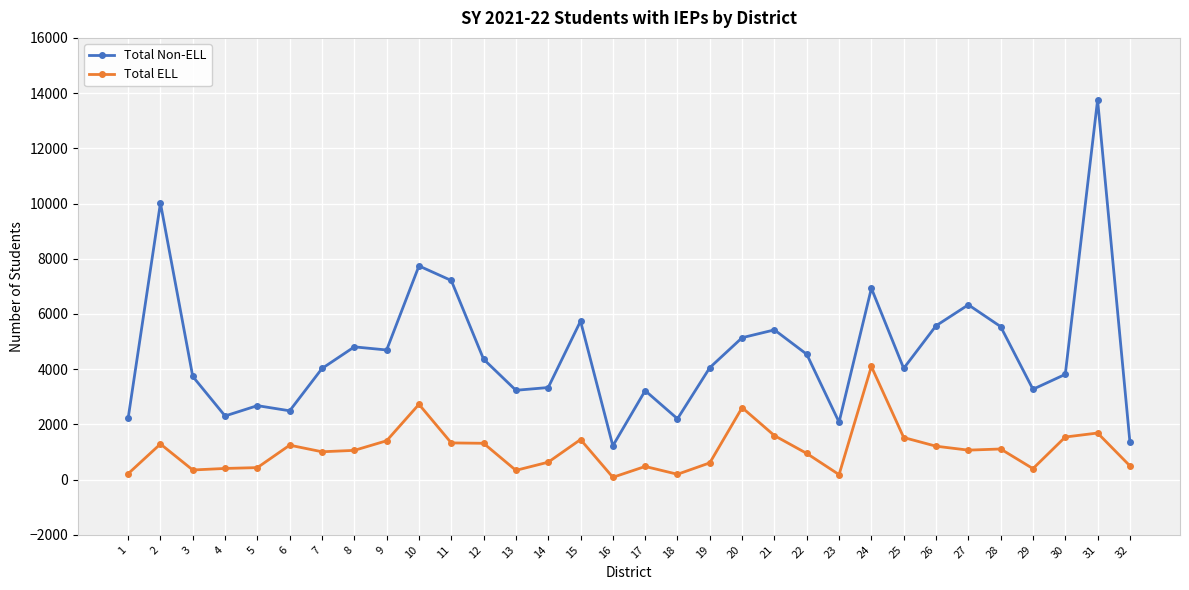

What is the difference between the second highest and minimum values in the Total Non-ELL series?

8794